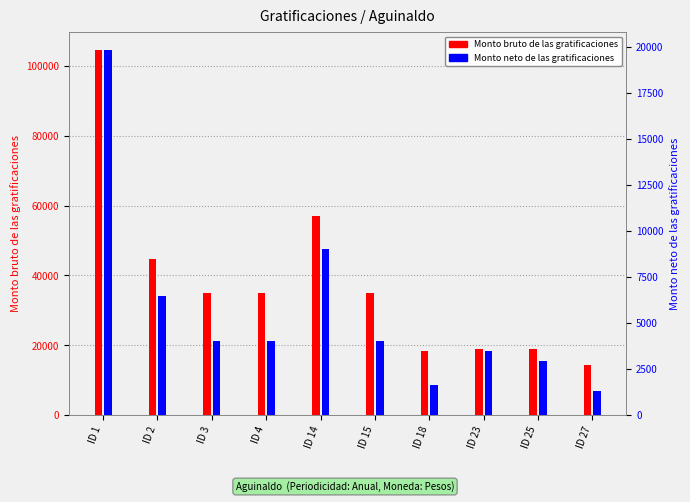

Reading left to right, transcribe all the data shown in this chart.

Monto bruto: ID 1=104399.1	ID 2=44810.7	ID 3=34953.5	ID 4=34953.5	ID 14=57085.7	ID 15=34953.5	ID 18=18483.4	ID 23=18940.3	ID 25=18940.3	ID 27=14437.9
Monto neto: ID 1=19840.9	ID 2=6508.5	ID 3=4043.7	ID 4=4043.7	ID 14=9065.2	ID 15=4043.7	ID 18=1650.1	ID 23=3504.2	ID 25=2939.8	ID 27=1310.1